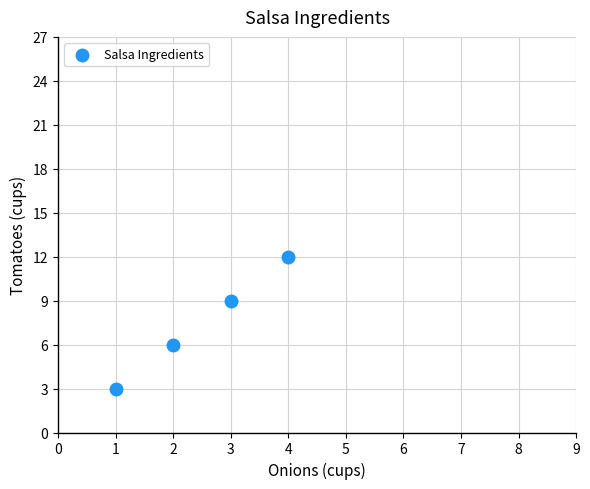

What is the range of Y values (max minus min)?

9